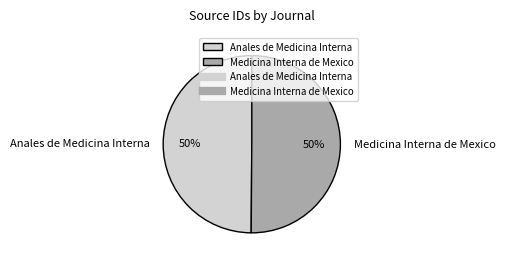

What percentage is the Anales de Medicina Interna slice, to the nearest percent?

50%